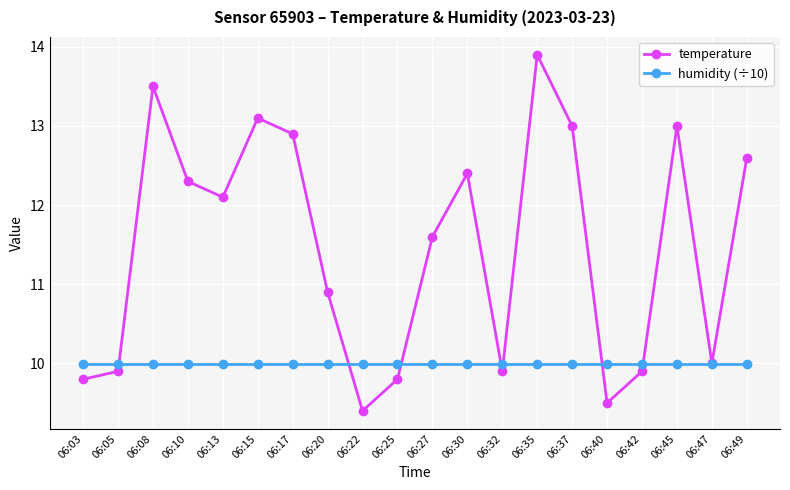

List the series in order of their peak value, highest first.

temperature, humidity (÷10)